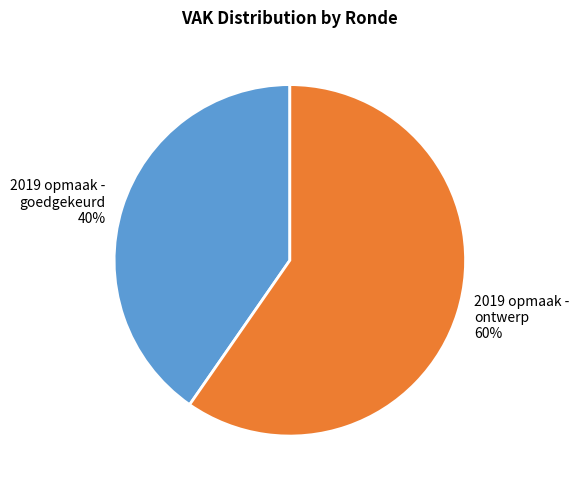

How many segments does this pie chart have?

2